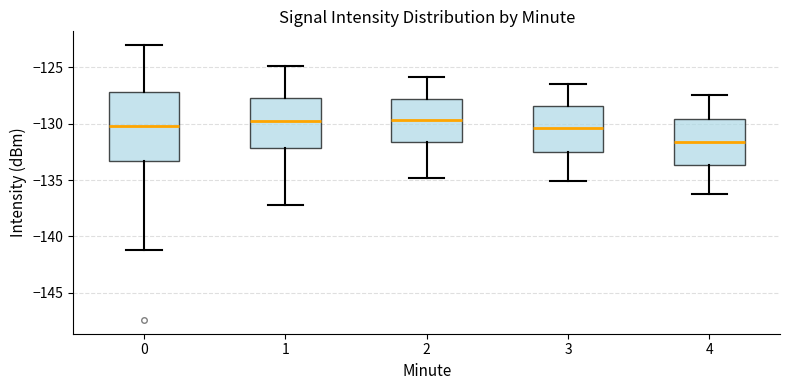

Where does the median line of the box at x = 2 sit on the y-axis? The values are not printed on the chart, so give them approximately, as read against the axis.

-129.5